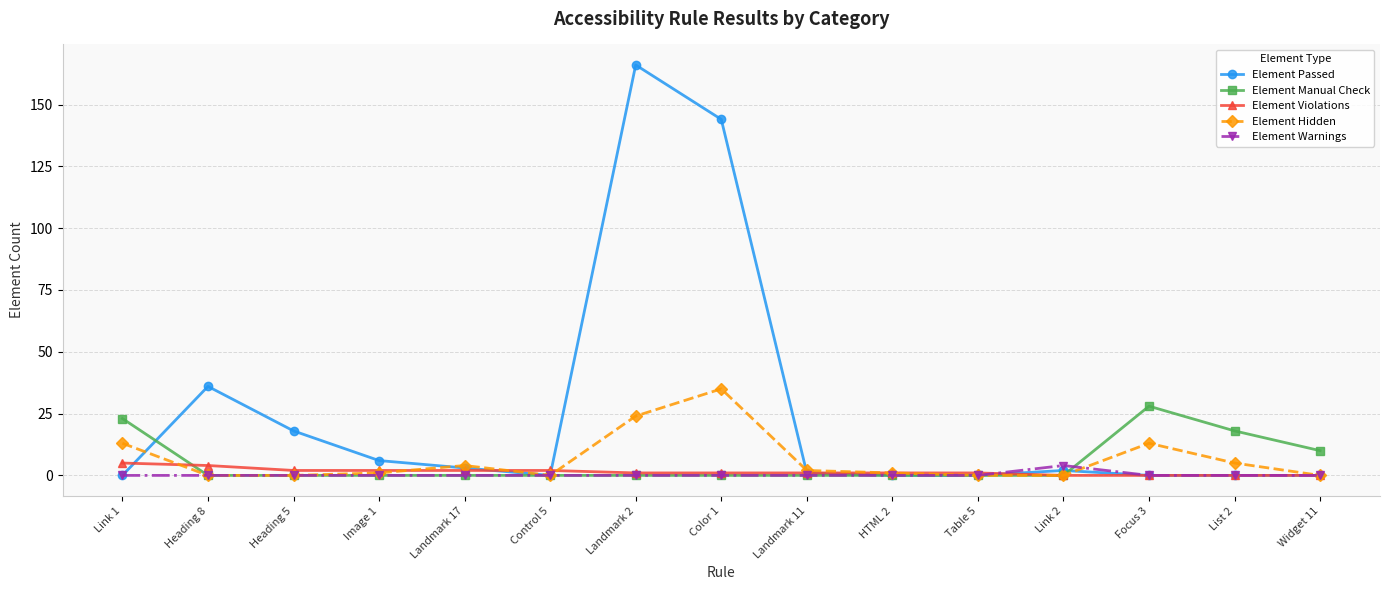

Which category has the highest value in the Element Warnings series?

Link 2